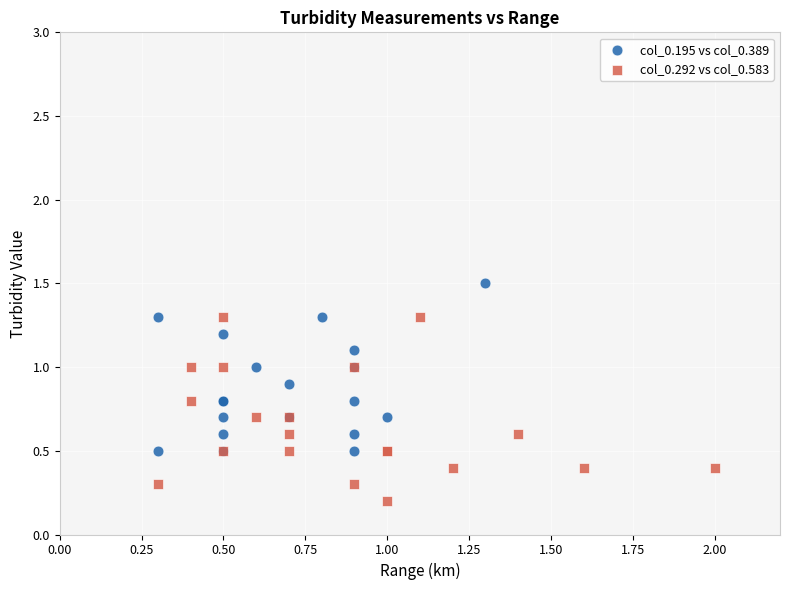

Which series reaches the minimum Y coordinate?

col_0.292 vs col_0.583